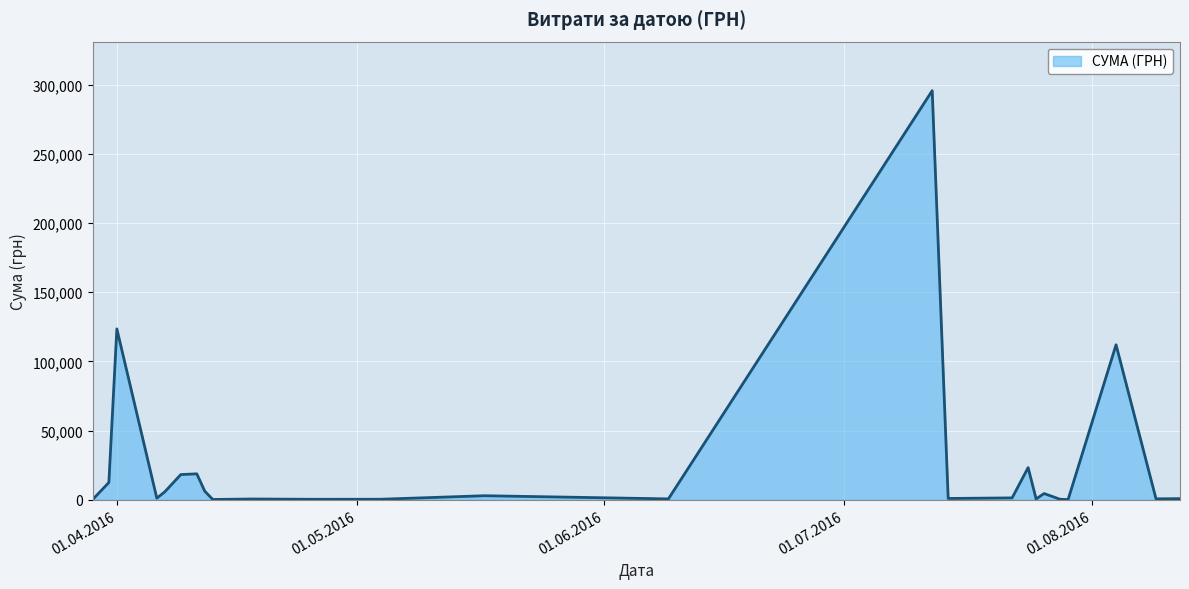

What is the difference between the maximum and minimum values?

295540.8